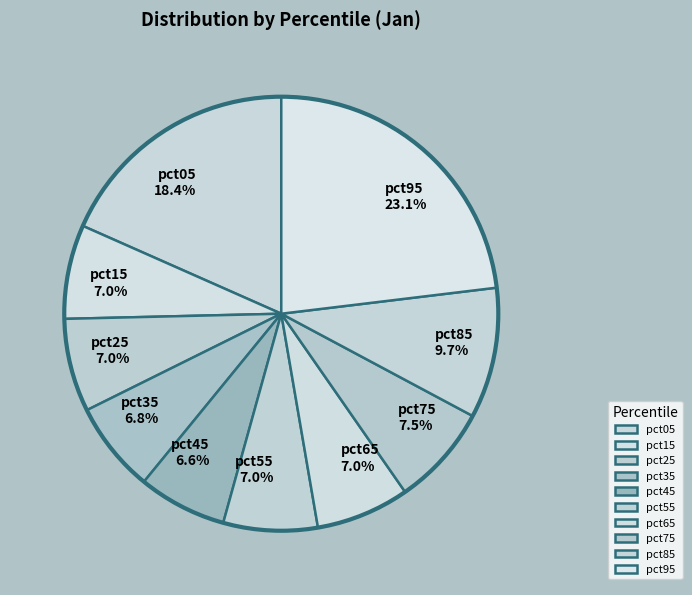

How many slices are in this pie chart?

10